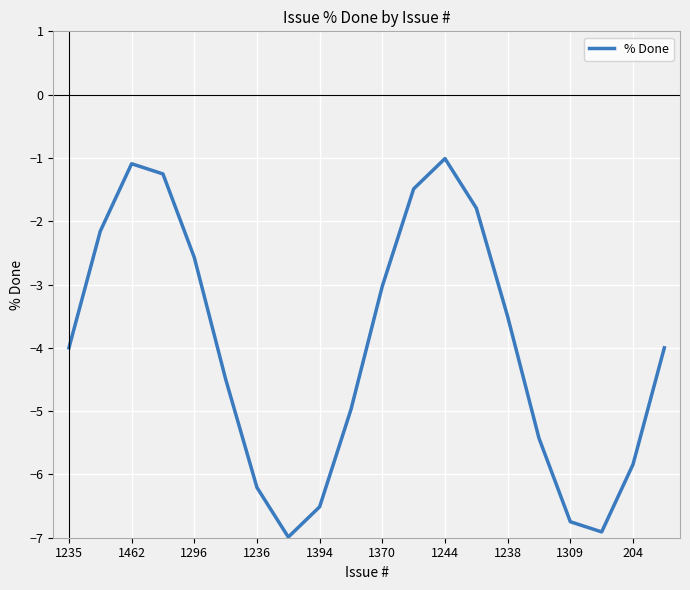

What is the difference between the maximum and minimum values?

6.0